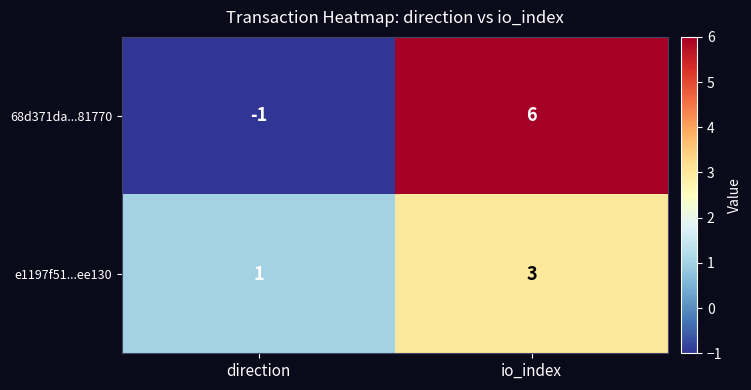

Which series changed the most between direction and io_index?

68d371da...81770